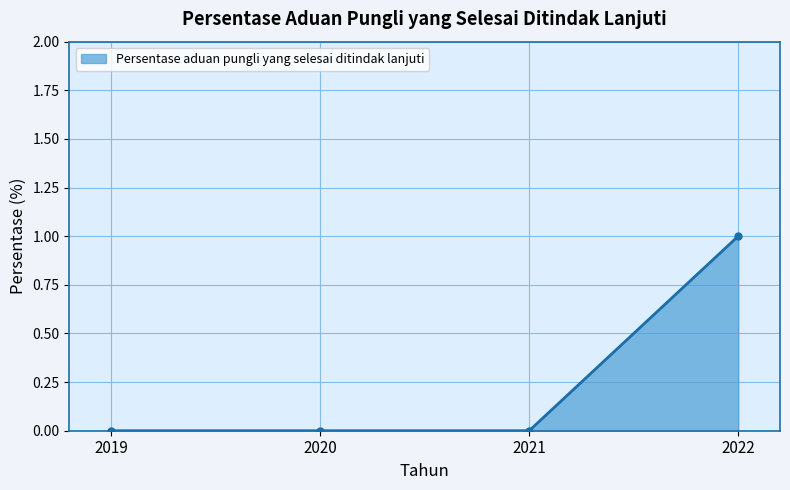

Reading right to left, list all the values displayed in this chart.

2022=1	2021=0	2020=0	2019=0